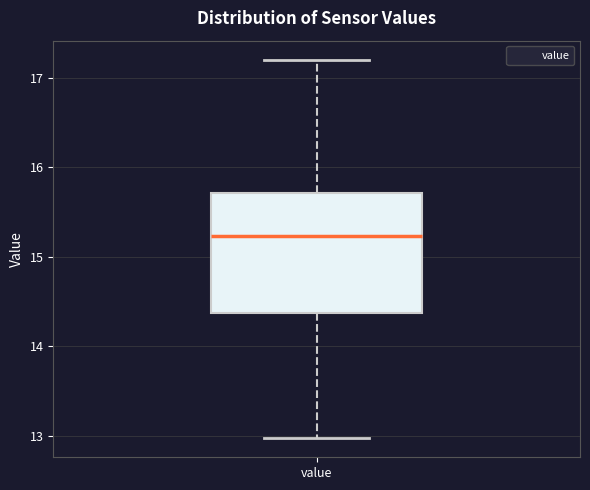

Transcribe this box plot: give where the median line is, the range the box spans, and where the two whiskers end, as read against the y-axis. The values are not printed on the chart, so give them approximately, as read against the axis.

median 15.2, box 14.4 to 15.7, whiskers 13.0 to 17.2